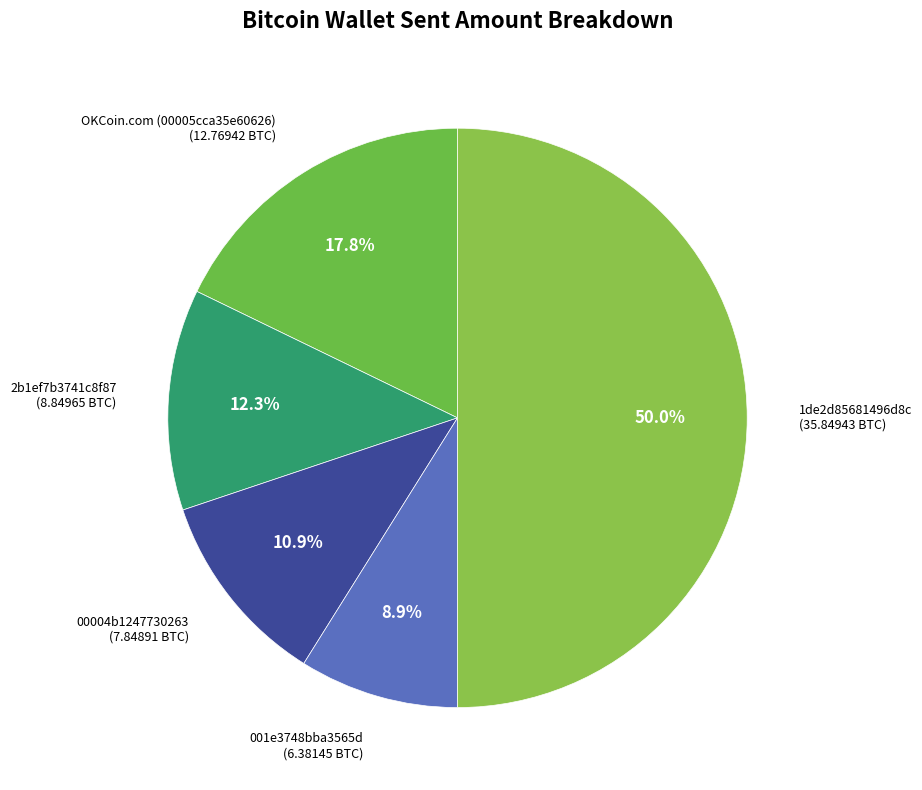

To the nearest percent, what is the difference between the largest and smallest slice percentages?

41%